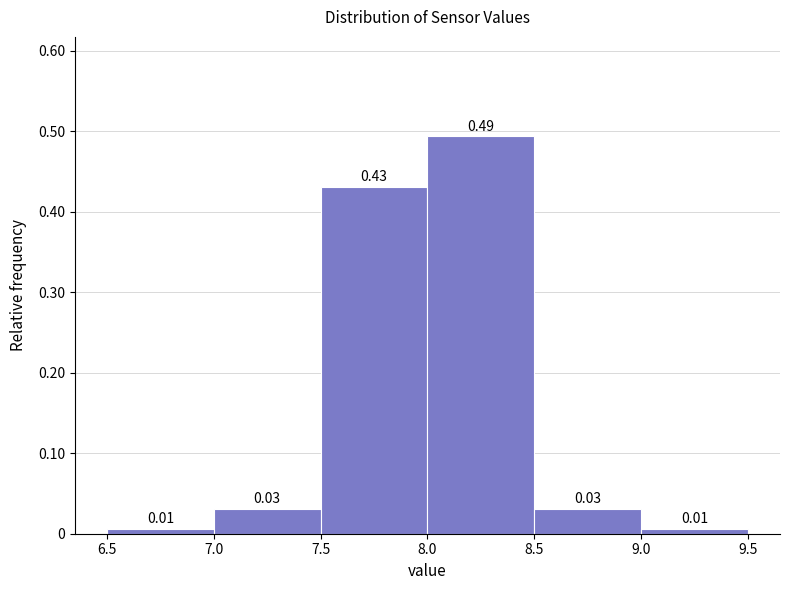

Which range on the x-axis has the tallest bar?

8.0 to 8.5